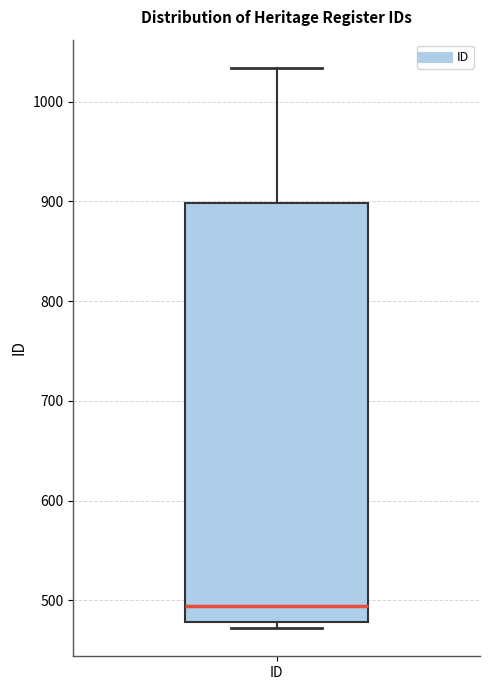

Transcribe this box plot: give where the median line is, the range the box spans, and where the two whiskers end, as read against the y-axis. The values are not printed on the chart, so give them approximately, as read against the axis.

median 490, box 480 to 900, whiskers 470 to 1030